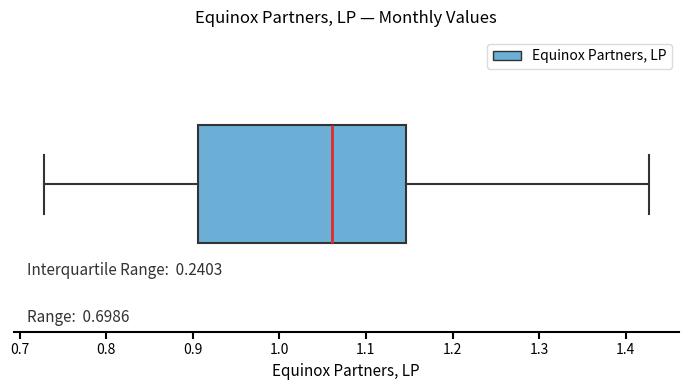

Read this box plot against the x-axis: the position of the median line, the range covered by the box, and the ends of both whiskers. The values are not printed on the chart, so give them approximately, as read against the axis.

median 1.06, box 0.91 to 1.15, whiskers 0.73 to 1.43